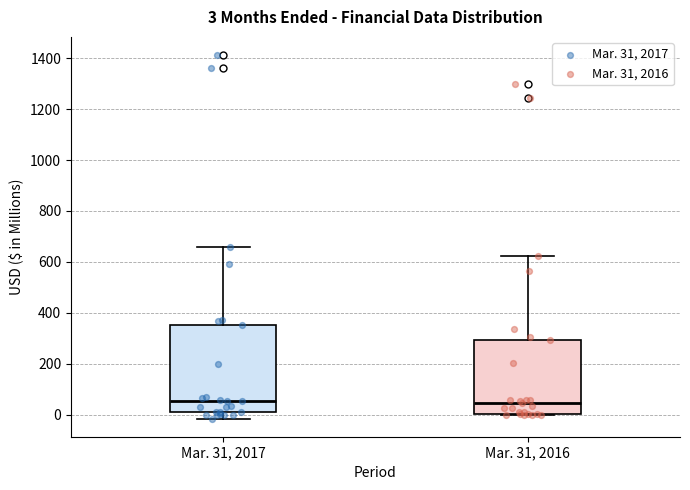

Which box is the tallest, from its lower edge to its upper edge?

Mar. 31, 2017